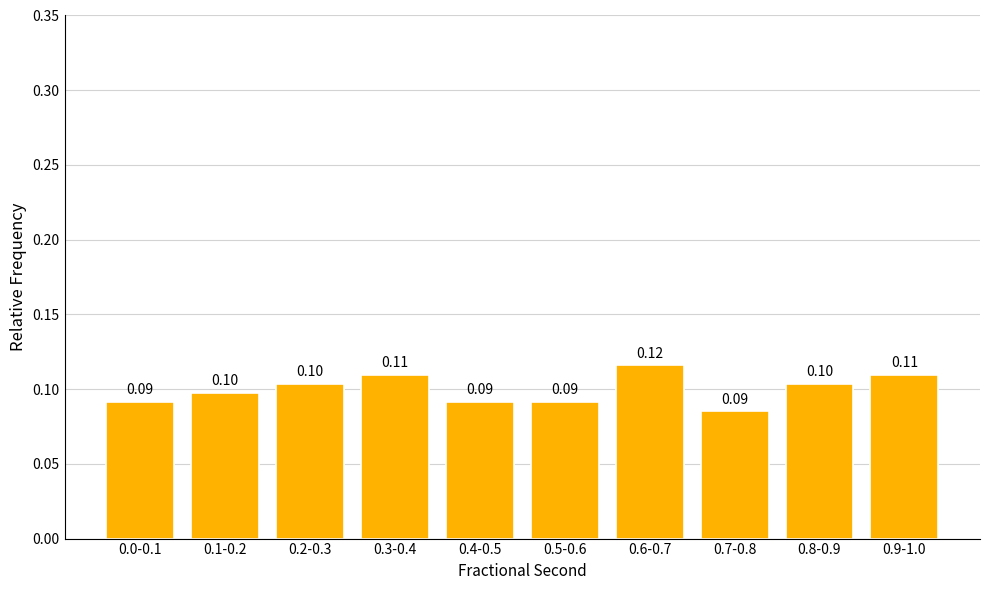

What is the sum of all values?

1.0